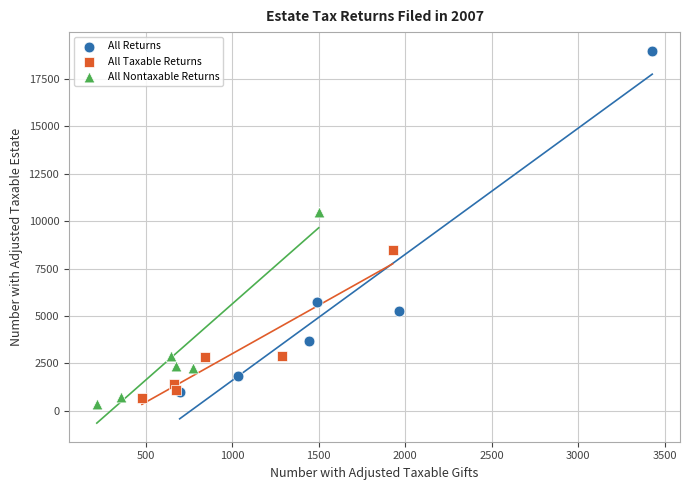

Which series has the widest spread of Y values?

All Returns